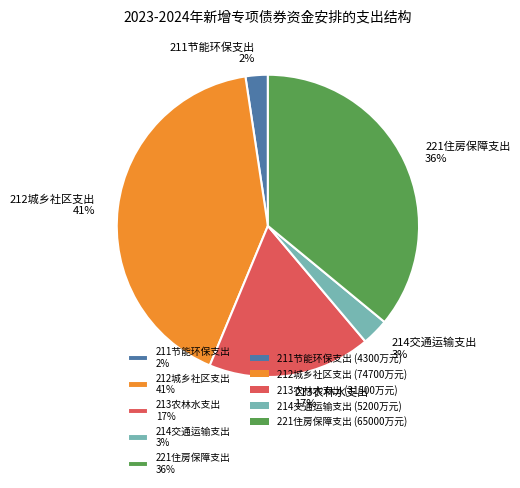

Which slice is the largest?

212城乡社区支出